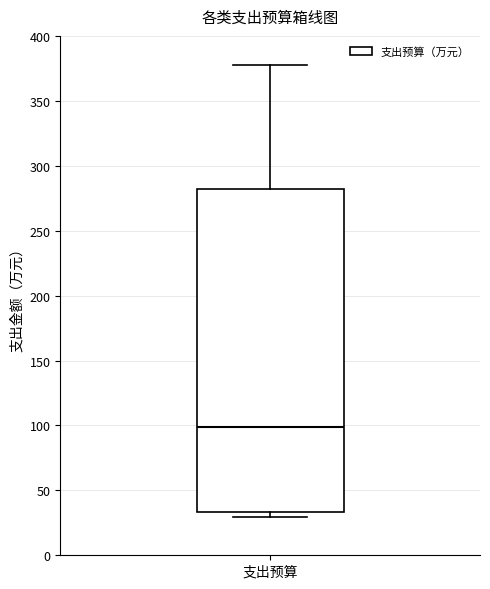

Transcribe this box plot: give where the median line is, the range the box spans, and where the two whiskers end, as read against the y-axis. The values are not printed on the chart, so give them approximately, as read against the axis.

median 100, box 35 to 280, whiskers 30 to 380